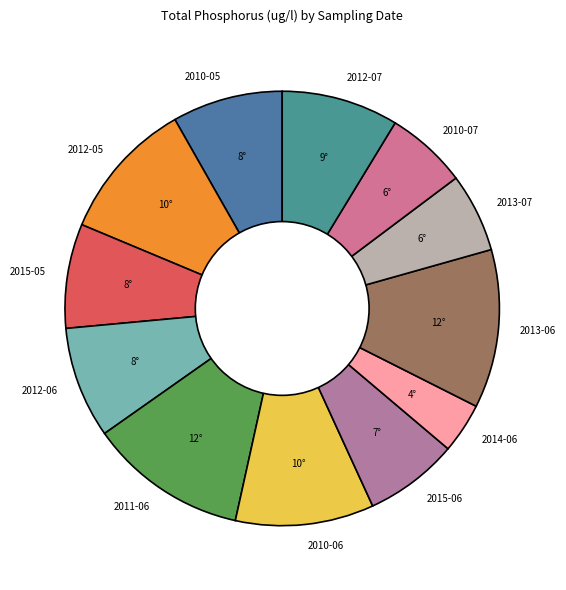

Approximately how many times larger is the value at 2012-07 compared to 2010-06?

0.8